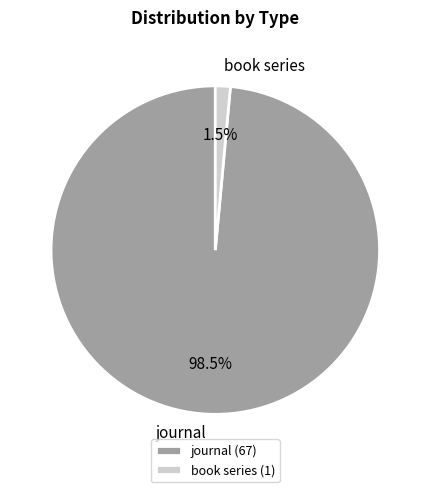

Which has a higher value, journal or book series?

journal